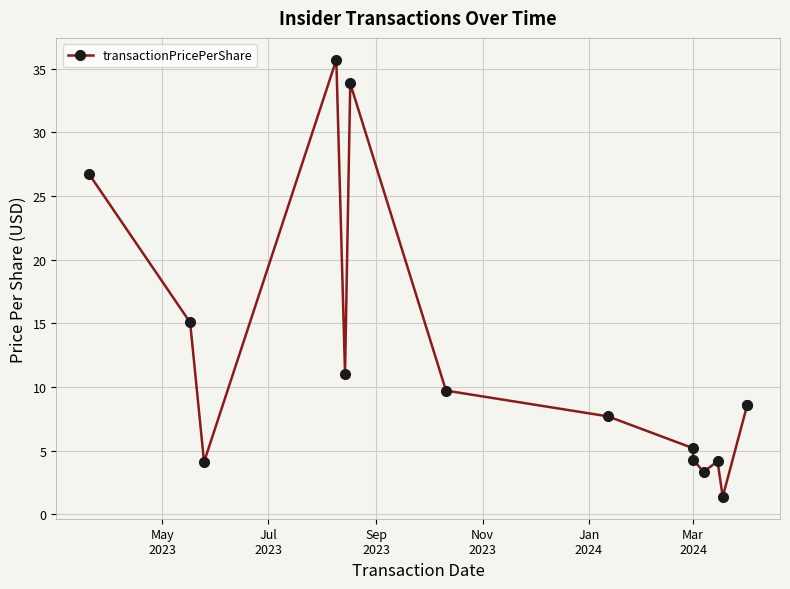

True or false: the data has more than 1 interior local peaks.

True